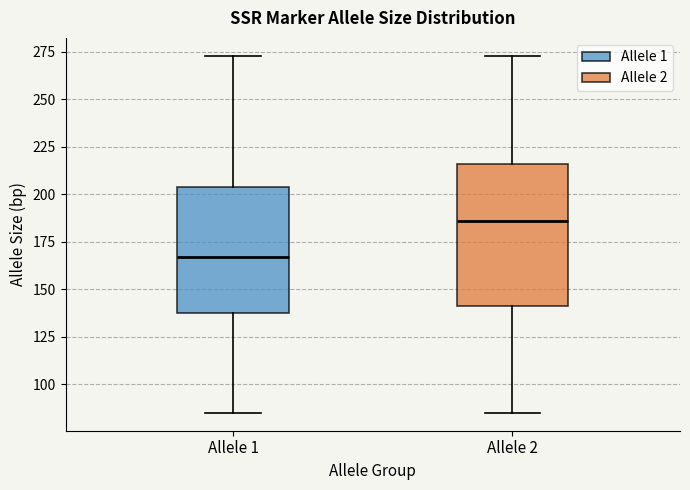

Which box's median line is the lowest?

Allele 1